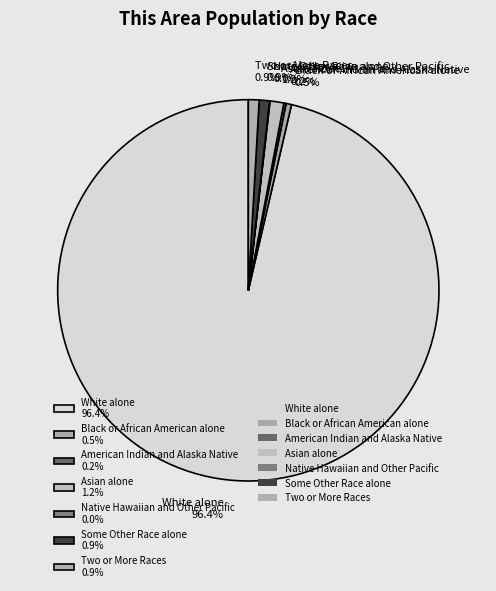

What is the ratio of the value at Some Other Race alone to the value at Asian alone?

0.7